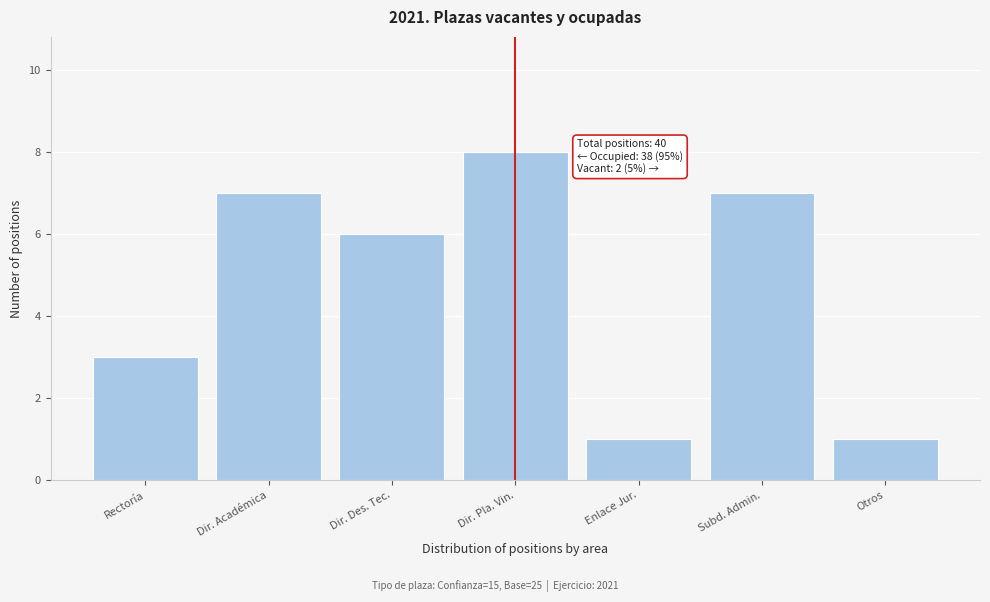

Reading left to right, transcribe all the data shown in this chart.

3	7	6	8	1	7	1